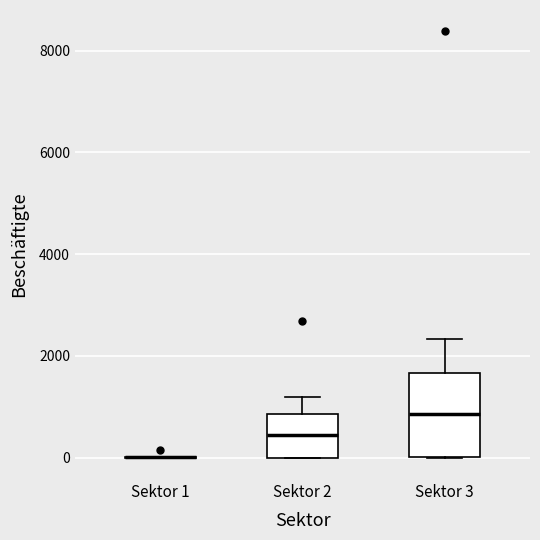

Where does the median line of the box for Sektor 3 sit on the y-axis? The values are not printed on the chart, so give them approximately, as read against the axis.

800